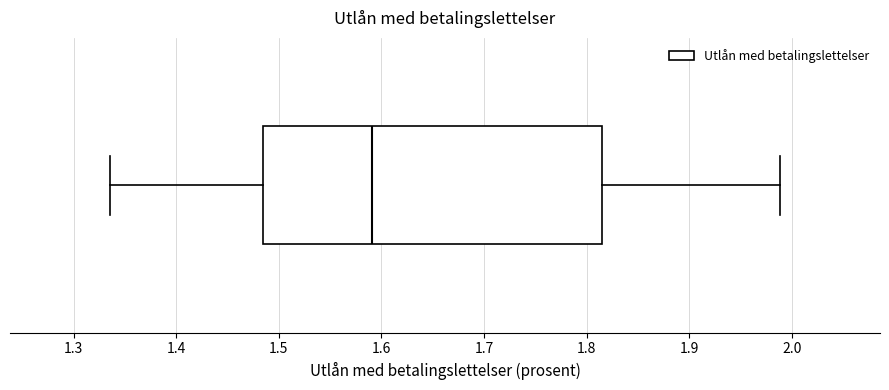

Transcribe this box plot: give where the median line is, the range the box spans, and where the two whiskers end, as read against the x-axis. The values are not printed on the chart, so give them approximately, as read against the axis.

median 1.59, box 1.48 to 1.82, whiskers 1.34 to 1.99